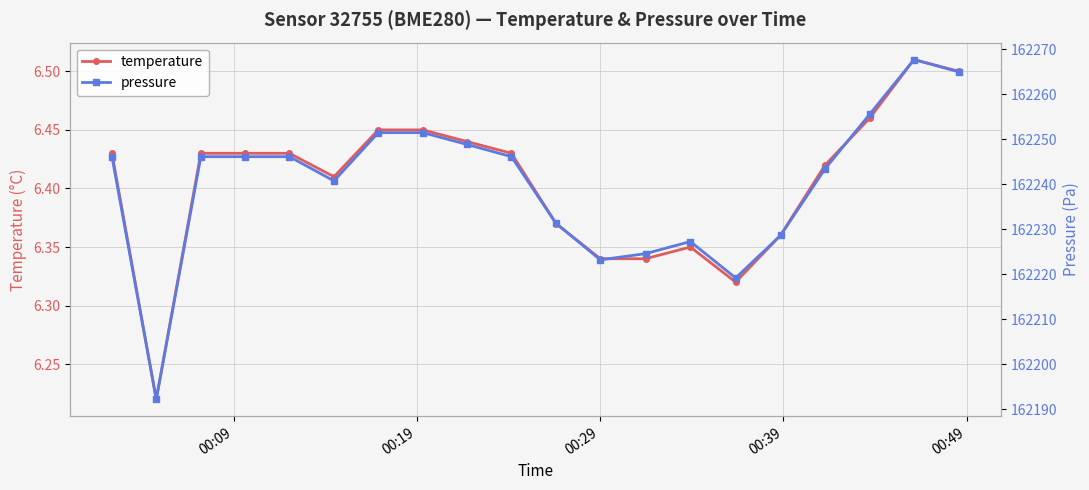

Does the chart display data point markers on the line(s)?

Yes